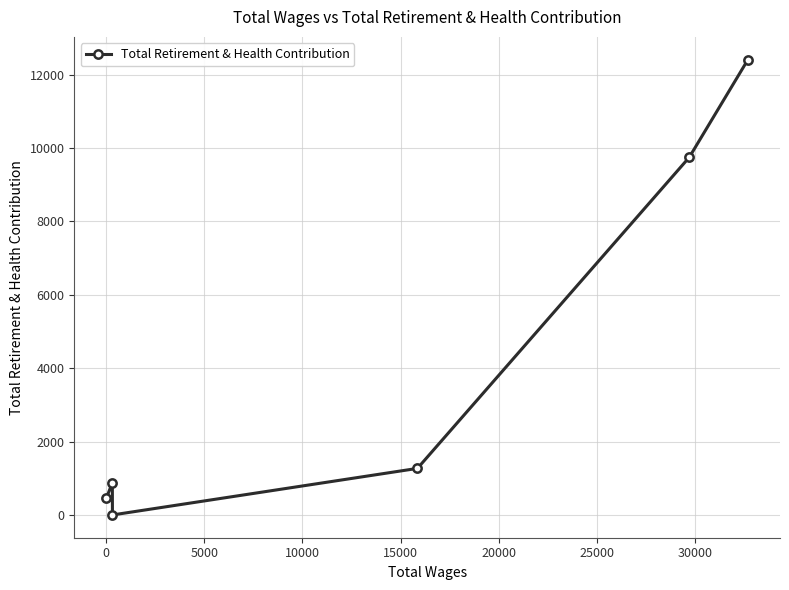

What is the difference between the second highest and minimum values?

9749